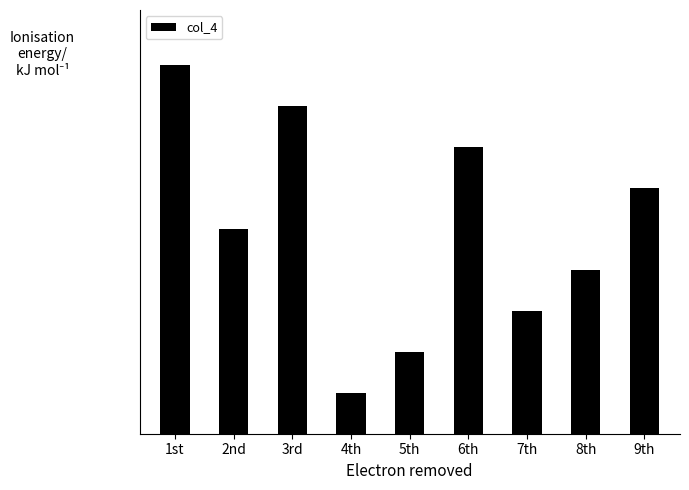

Does the chart contain any negative values?

No